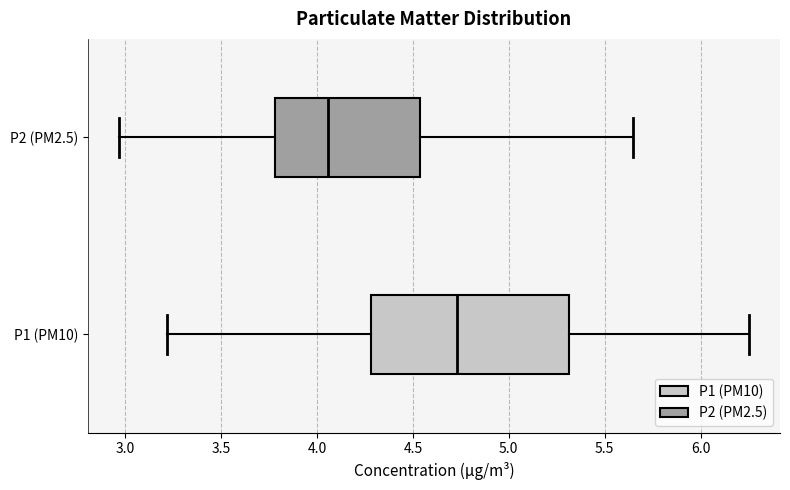

Which box is the widest, from its left edge to its right edge?

P1 (PM10)